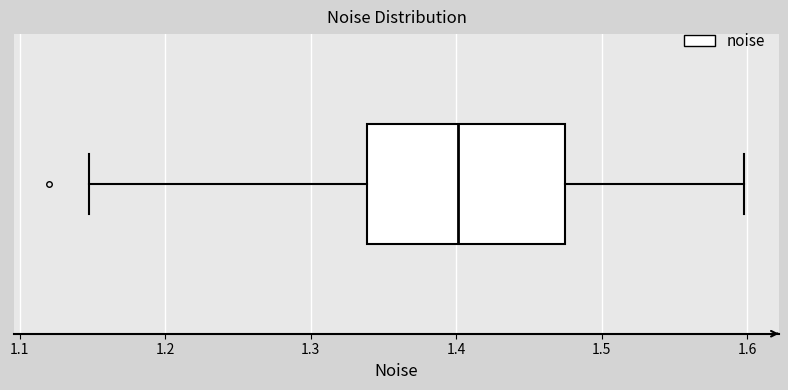

Where is the left edge of the box on the x-axis? The values are not printed on the chart, so give them approximately, as read against the axis.

1.34